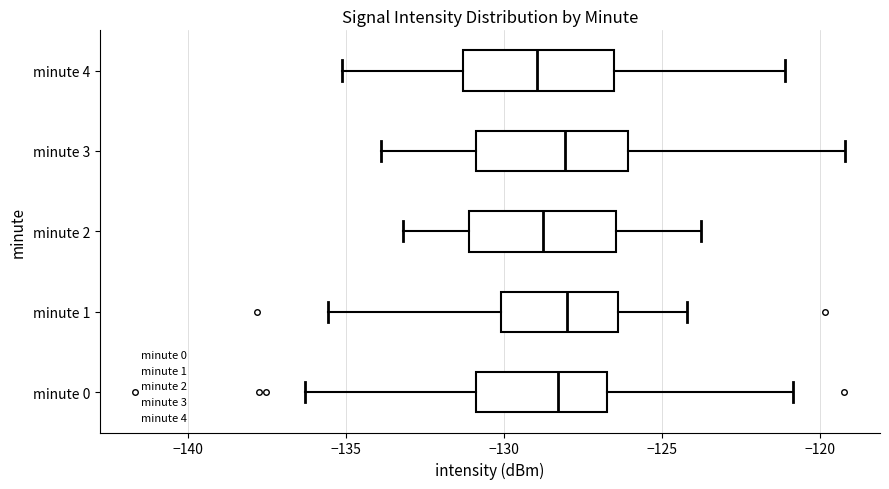

Reading bottom to top, transcribe this box plot: for each box, give where its median line is, the range the box spans, and where its two whiskers end, as read against the x-axis. The values are not printed on the chart, so give them approximately, as read against the axis.

minute 0: median -128.5, box -131.0 to -126.5, whiskers -136.5 to -121.0
minute 1: median -128.0, box -130.0 to -126.5, whiskers -135.5 to -124.0
minute 2: median -129.0, box -131.0 to -126.5, whiskers -133.0 to -124.0
minute 3: median -128.0, box -131.0 to -126.0, whiskers -134.0 to -119.0
minute 4: median -129.0, box -131.5 to -126.5, whiskers -135.0 to -121.0